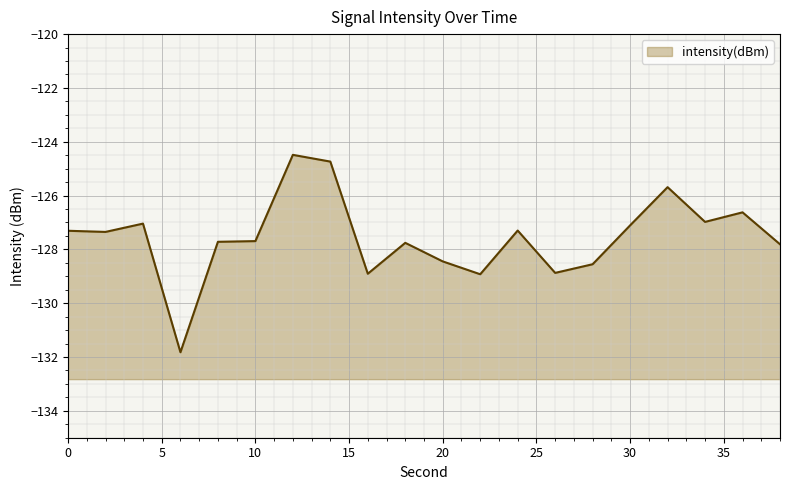

How many points are higher than both their immediate neighbors (excluding endpoints)?

6